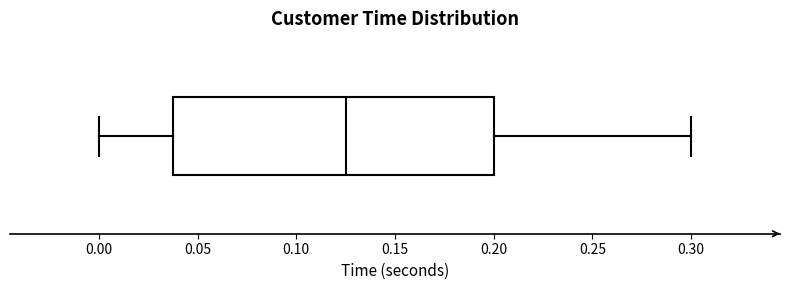

Transcribe this box plot: give where the median line is, the range the box spans, and where the two whiskers end, as read against the x-axis. The values are not printed on the chart, so give them approximately, as read against the axis.

median 0.125, box 0.040 to 0.200, whiskers 0.000 to 0.300